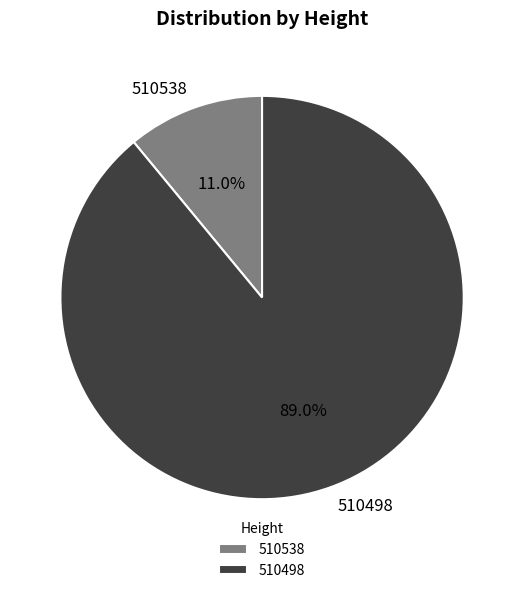

Count the number of slices in the pie.

2